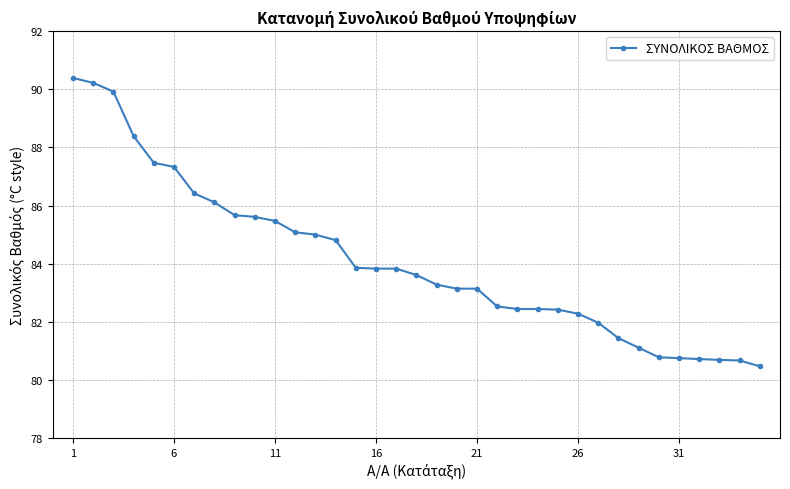

What is the difference between the maximum and second lowest values?

9.7